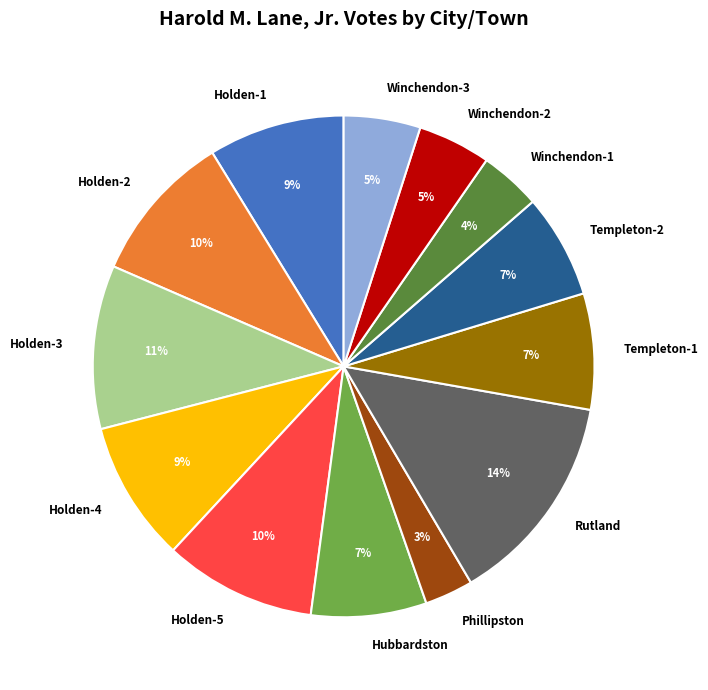

What is the ratio of the value at Winchendon-1 to the value at Winchendon-3?

0.8